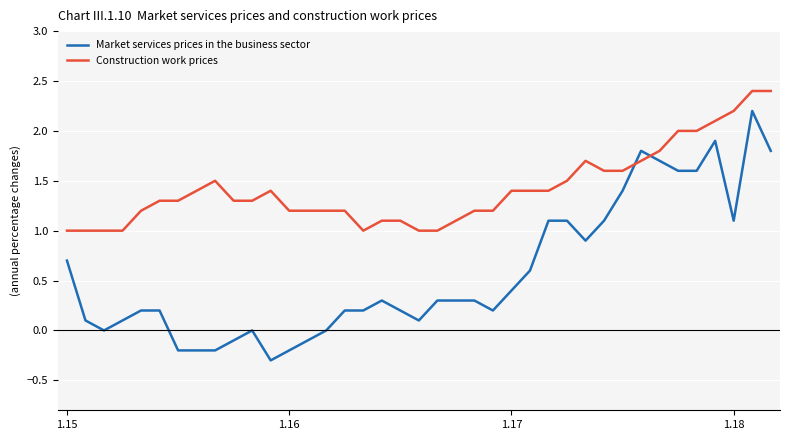

How many series are shown in this chart?

2